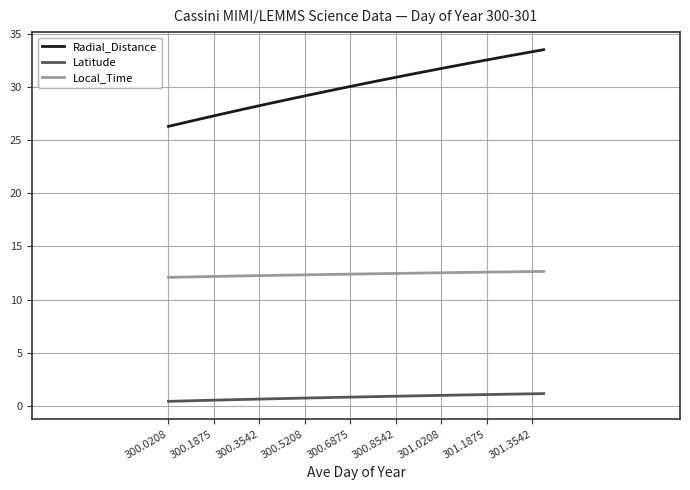

Rank the series by their average value, from lowest to highest.

Latitude, Local_Time, Radial_Distance